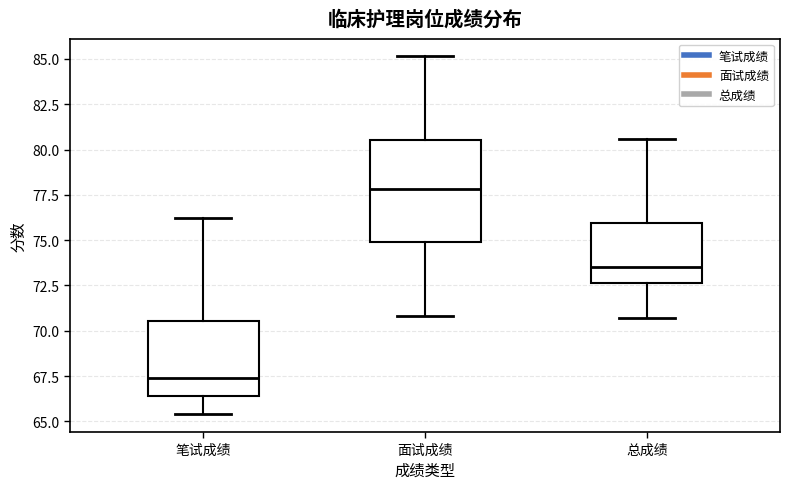

Reading left to right, transcribe this box plot: for each box, give where its median line is, the range the box spans, and where its two whiskers end, as read against the y-axis. The values are not printed on the chart, so give them approximately, as read against the axis.

笔试成绩: median 67.5, box 66.5 to 70.5, whiskers 65.5 to 76.0
面试成绩: median 78.0, box 75.0 to 80.5, whiskers 71.0 to 85.0
总成绩: median 73.5, box 72.5 to 76.0, whiskers 70.5 to 80.5